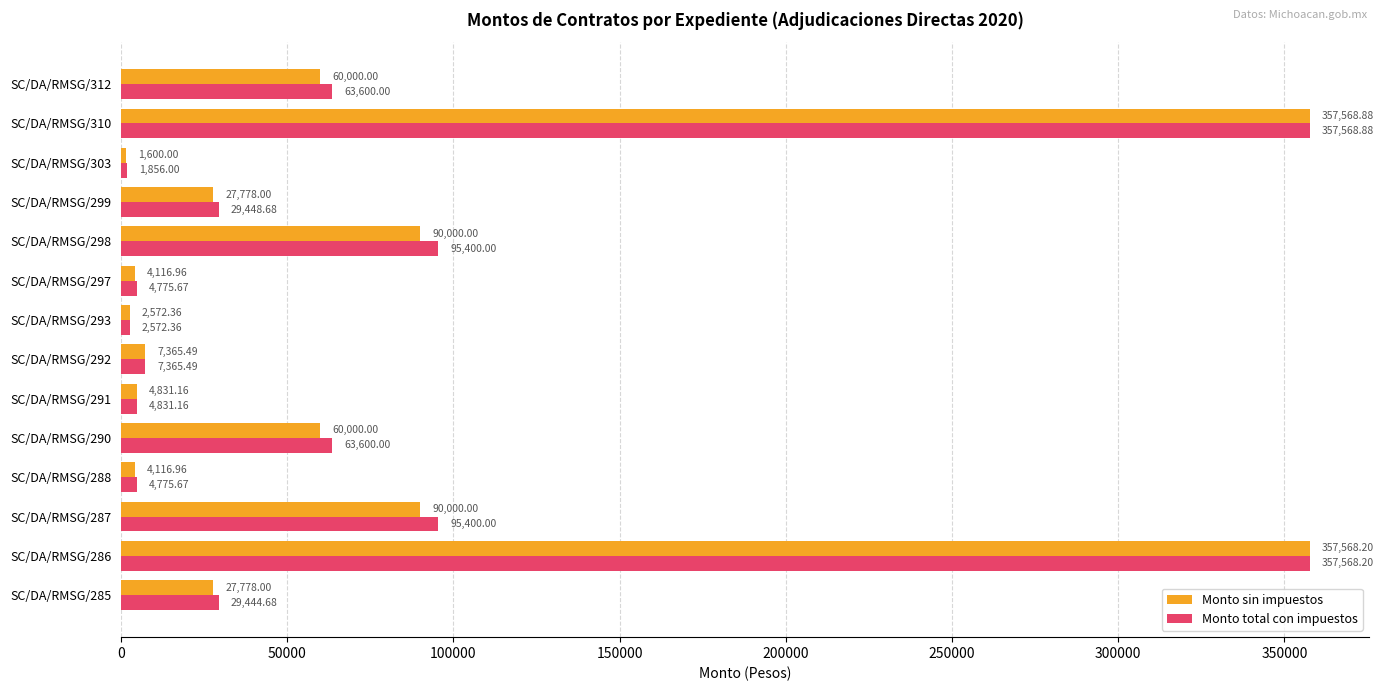

Is the value of Monto total con impuestos at SC/DA/RMSG/303 greater than the value of Monto sin impuestos at SC/DA/RMSG/303?

Yes